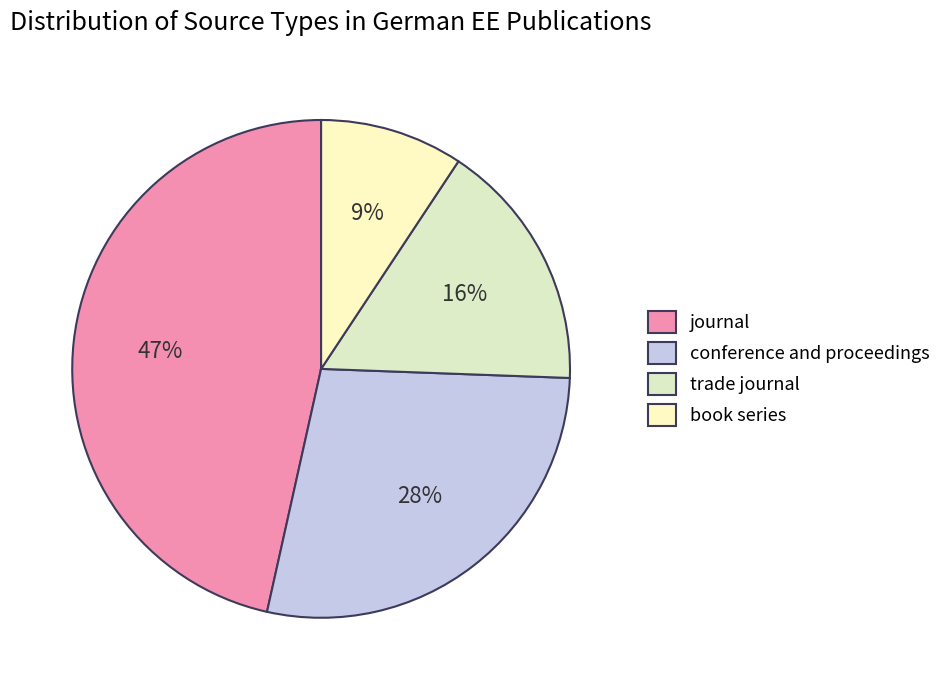

Rank the categories by value from highest to lowest.

journal, conference and proceedings, trade journal, book series